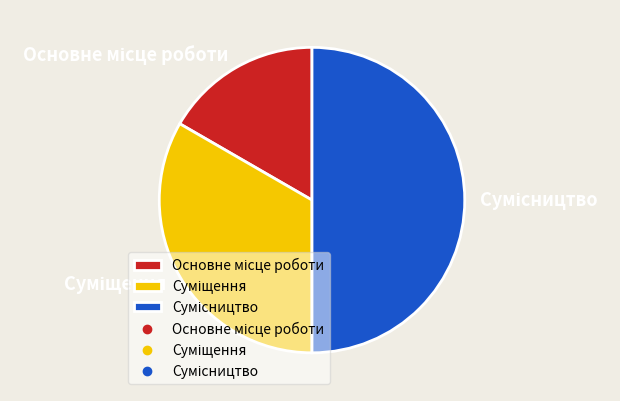

How many slices are in this pie chart?

3